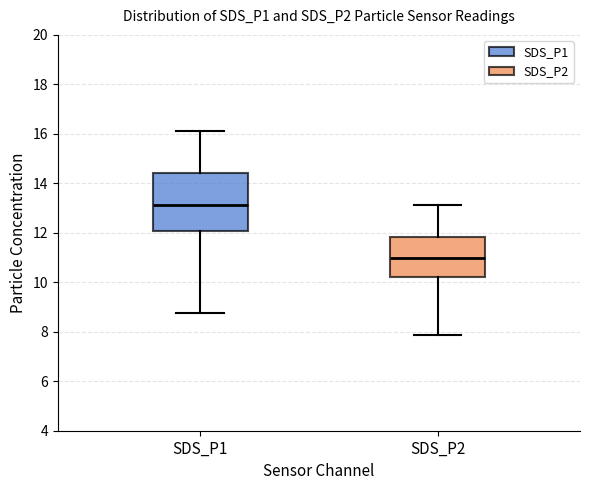

Reading left to right, transcribe this box plot: for each box, give where its median line is, the range the box spans, and where its two whiskers end, as read against the y-axis. The values are not printed on the chart, so give them approximately, as read against the axis.

SDS_P1: median 13.2, box 12.0 to 14.4, whiskers 8.8 to 16.2
SDS_P2: median 11.0, box 10.2 to 11.8, whiskers 7.8 to 13.2